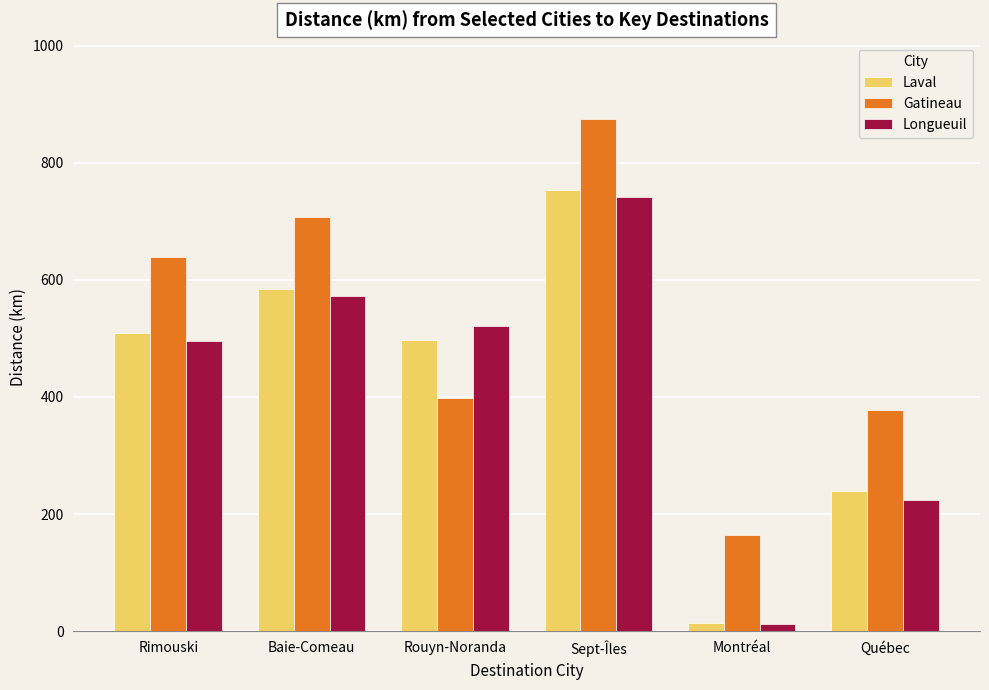

How many bars are there in each group?

3